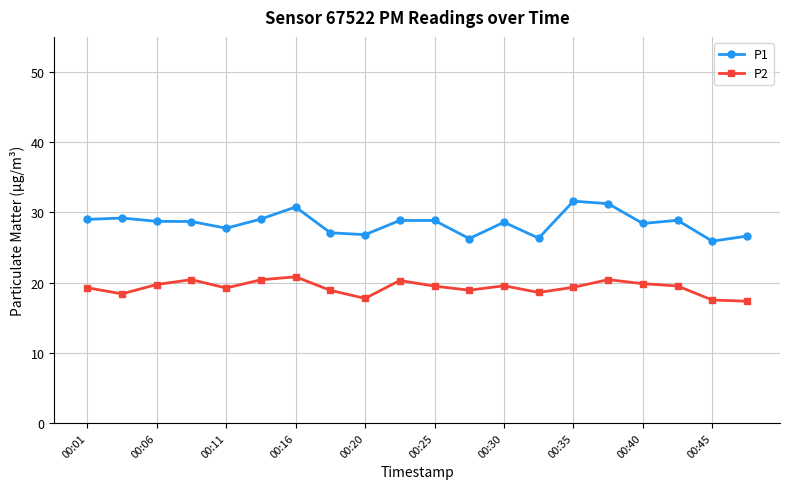

True or false: P1 has more than 1 points higher than both neighbors.

True